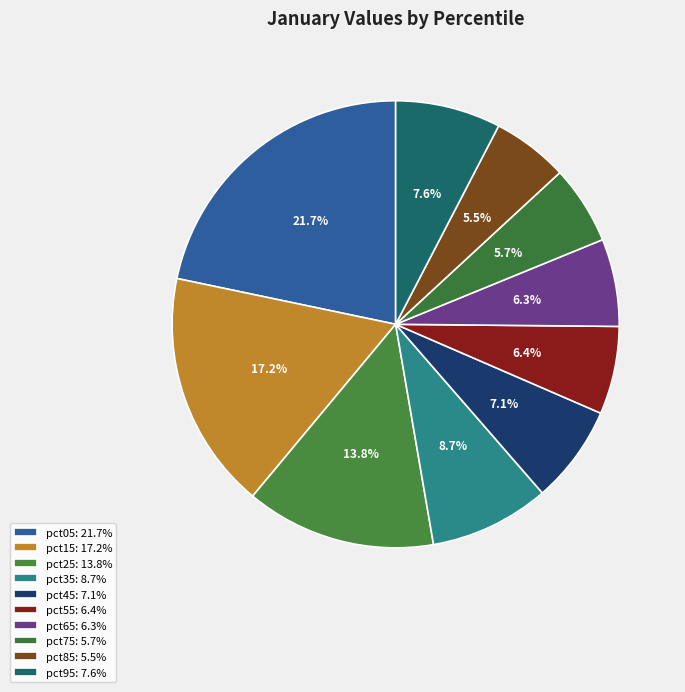

Count the number of slices in the pie.

10